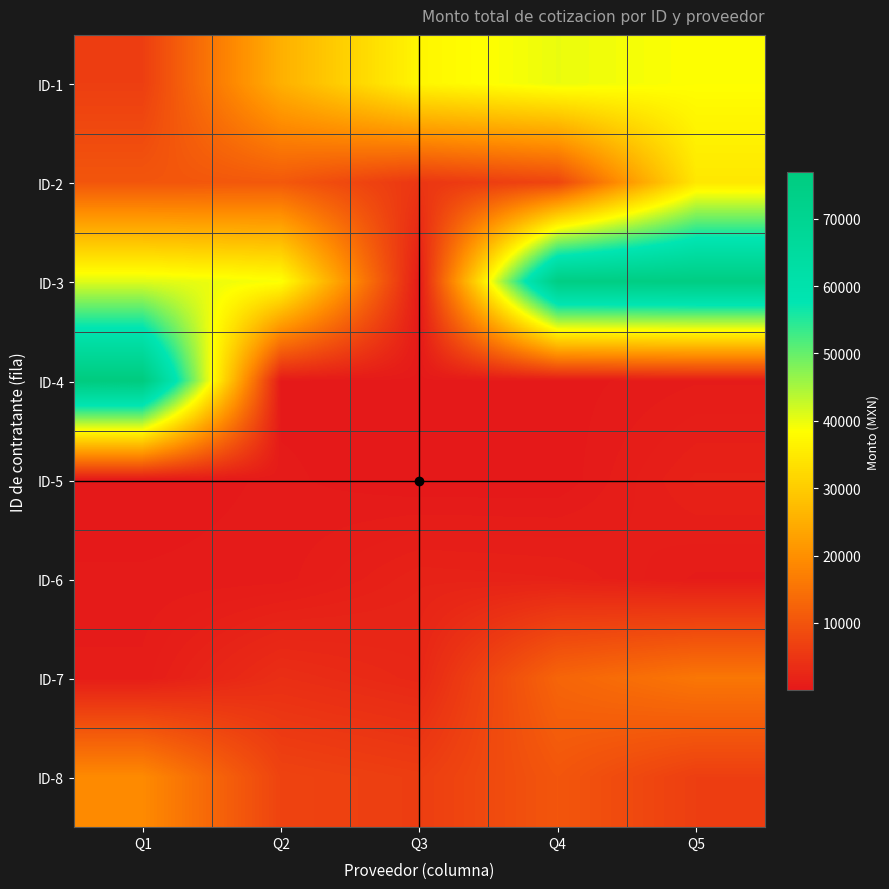

Rank the series at Q3 from lowest to highest value.

ID-5, ID-4, ID-3, ID-6, ID-7, ID-2, ID-8, ID-1